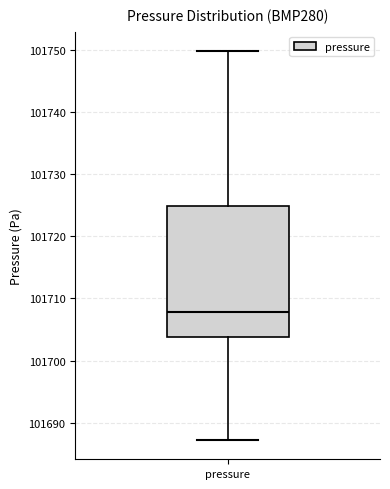

Where is the lower edge of the box for pressure on the y-axis? The values are not printed on the chart, so give them approximately, as read against the axis.

101704